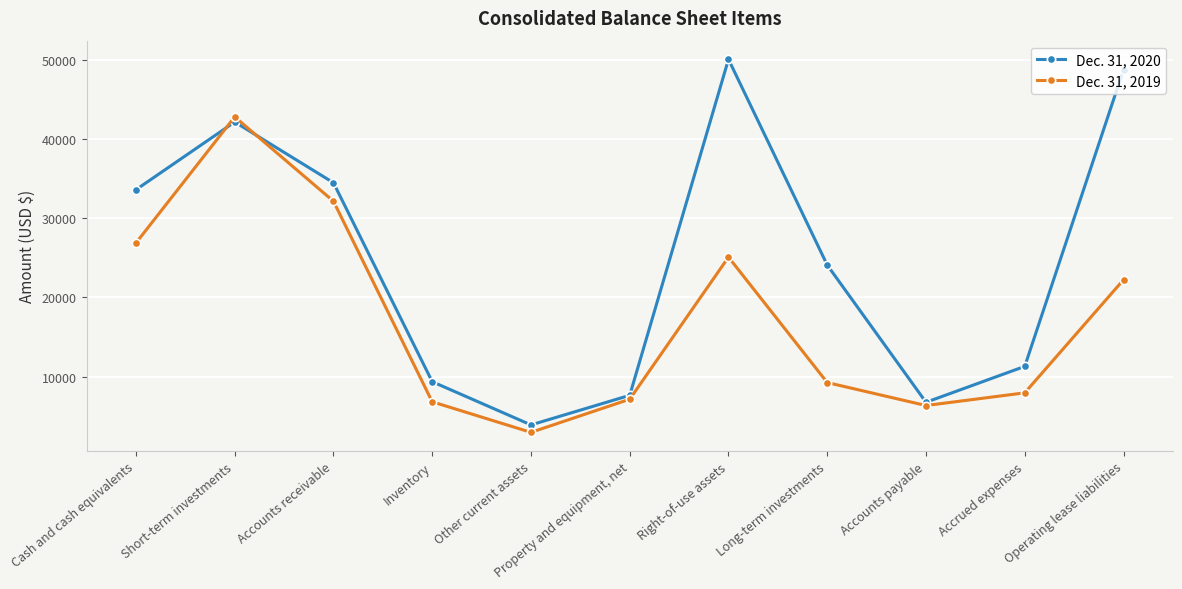

In Dec. 31, 2020, how many points are higher than both neighbors (excluding endpoints)?

2